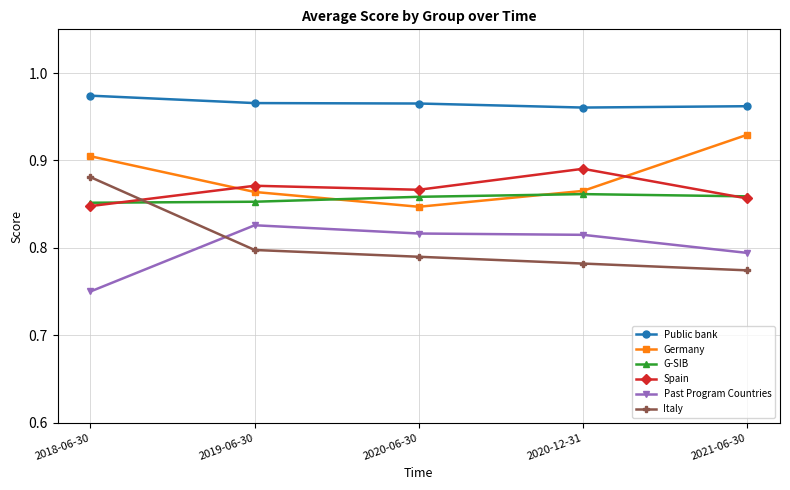

Is it true that Italy equals 0.8 at 2020-06-30?

True